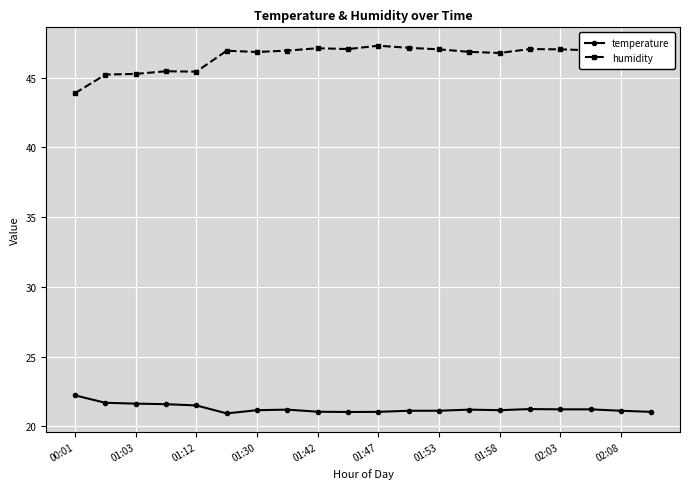

Does the chart display data point markers on the line(s)?

Yes